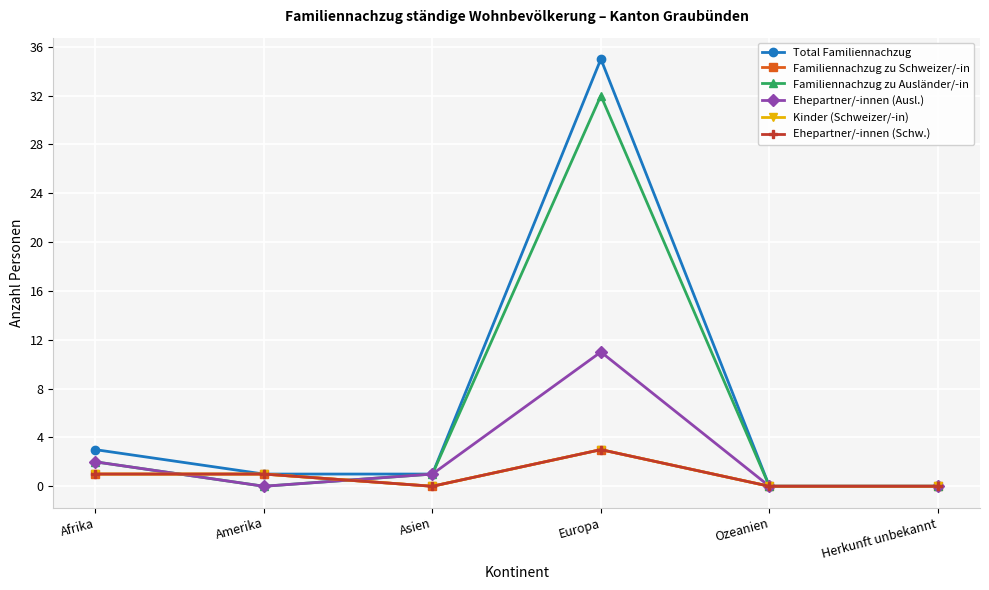

Reading left to right, extract all data points from this chart.

Total Familiennachzug: Afrika=3	Amerika=1	Asien=1	Europa=35	Ozeanien=0	Herkunft unbekannt=0
Familiennachzug zu Schweizer/-in: Afrika=1	Amerika=1	Asien=0	Europa=3	Ozeanien=0	Herkunft unbekannt=0
Familiennachzug zu Ausländer/-in: Afrika=2	Amerika=0	Asien=1	Europa=32	Ozeanien=0	Herkunft unbekannt=0
Ehepartner/-innen (Ausl.): Afrika=2	Amerika=0	Asien=1	Europa=11	Ozeanien=0	Herkunft unbekannt=0
Kinder (Schweizer/-in): Afrika=1	Amerika=1	Asien=0	Europa=3	Ozeanien=0	Herkunft unbekannt=0
Ehepartner/-innen (Schw.): Afrika=1	Amerika=1	Asien=0	Europa=3	Ozeanien=0	Herkunft unbekannt=0